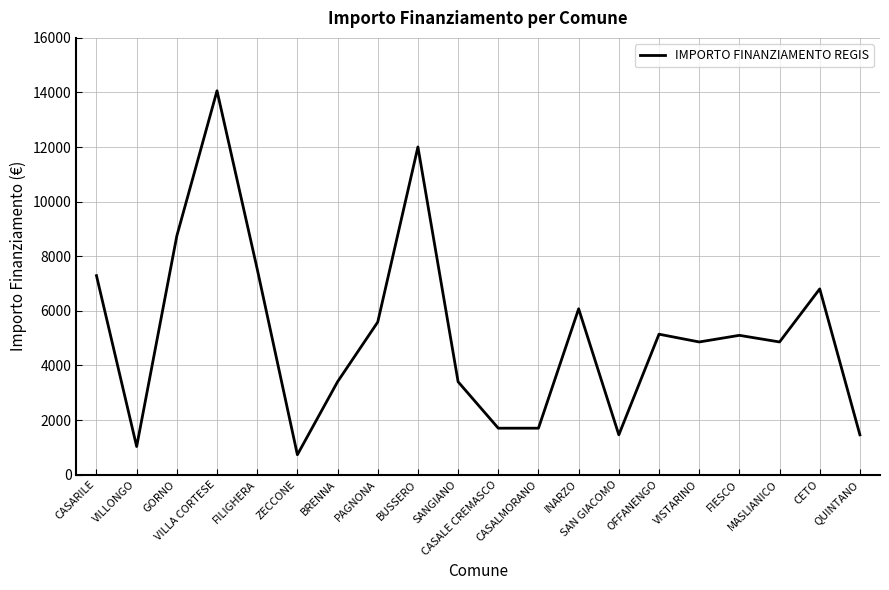

Read the value at INARZO, to the nearest 10.

6080